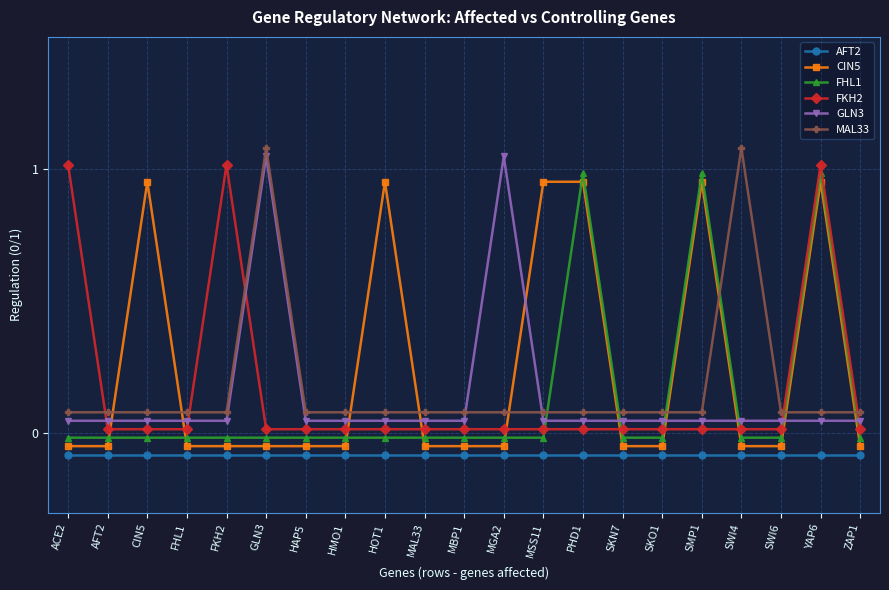

At which category is the sum across all series the highest?

YAP6